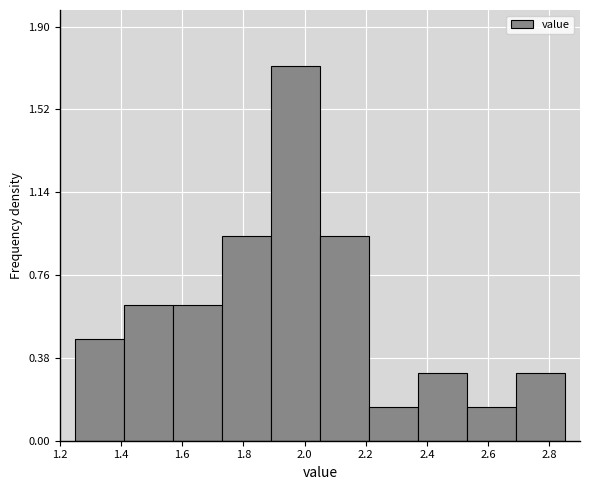

Reading left to right, transcribe this chart: for each bar, give the range it covers on the x-axis and its height. Neither the bar edges nor the heights are printed on the chart, so give them approximately, as read against the axes.

1.25 to 1.41: 0.45
1.41 to 1.57: 0.65
1.57 to 1.73: 0.65
1.73 to 1.89: 0.95
1.89 to 2.05: 1.70
2.05 to 2.21: 0.95
2.21 to 2.37: 0.15
2.37 to 2.53: 0.30
2.53 to 2.69: 0.15
2.69 to 2.85: 0.30